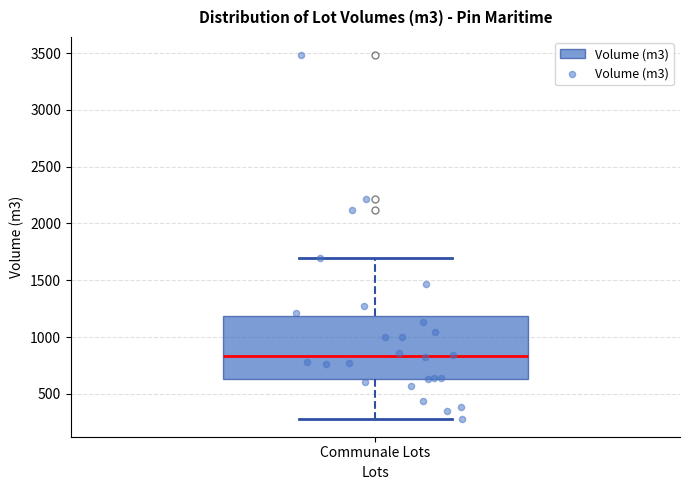

Where does the median line of the box for Communale Lots sit on the y-axis? The values are not printed on the chart, so give them approximately, as read against the axis.

850